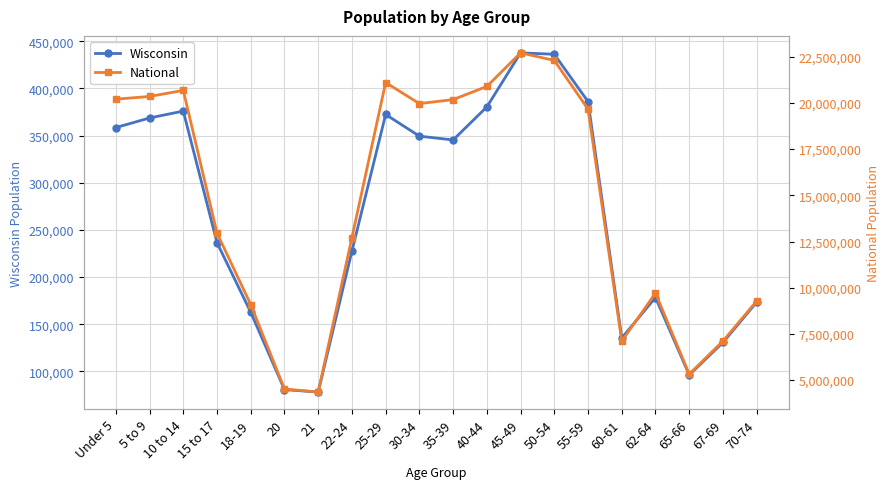

At which label is National closest to 13531442?

15 to 17